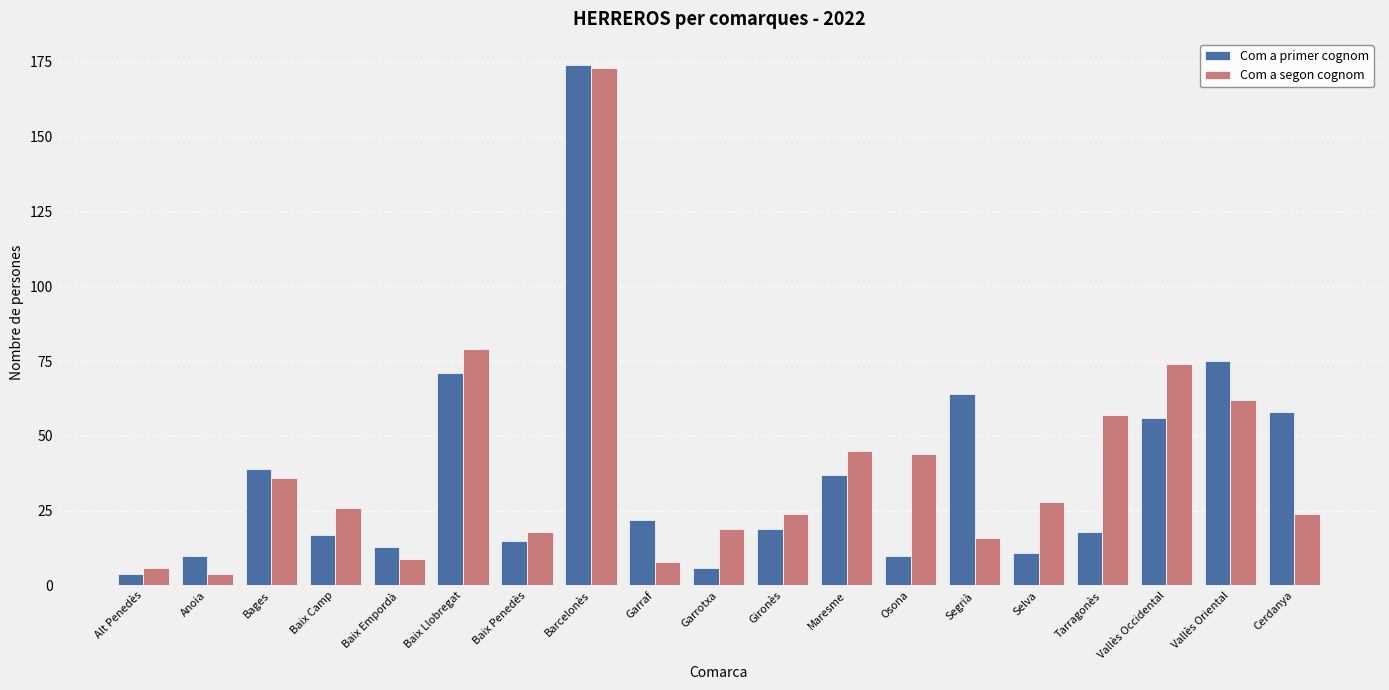

What is the sum of the Com a primer cognom values at Vallès Occidental and Garrotxa?

62